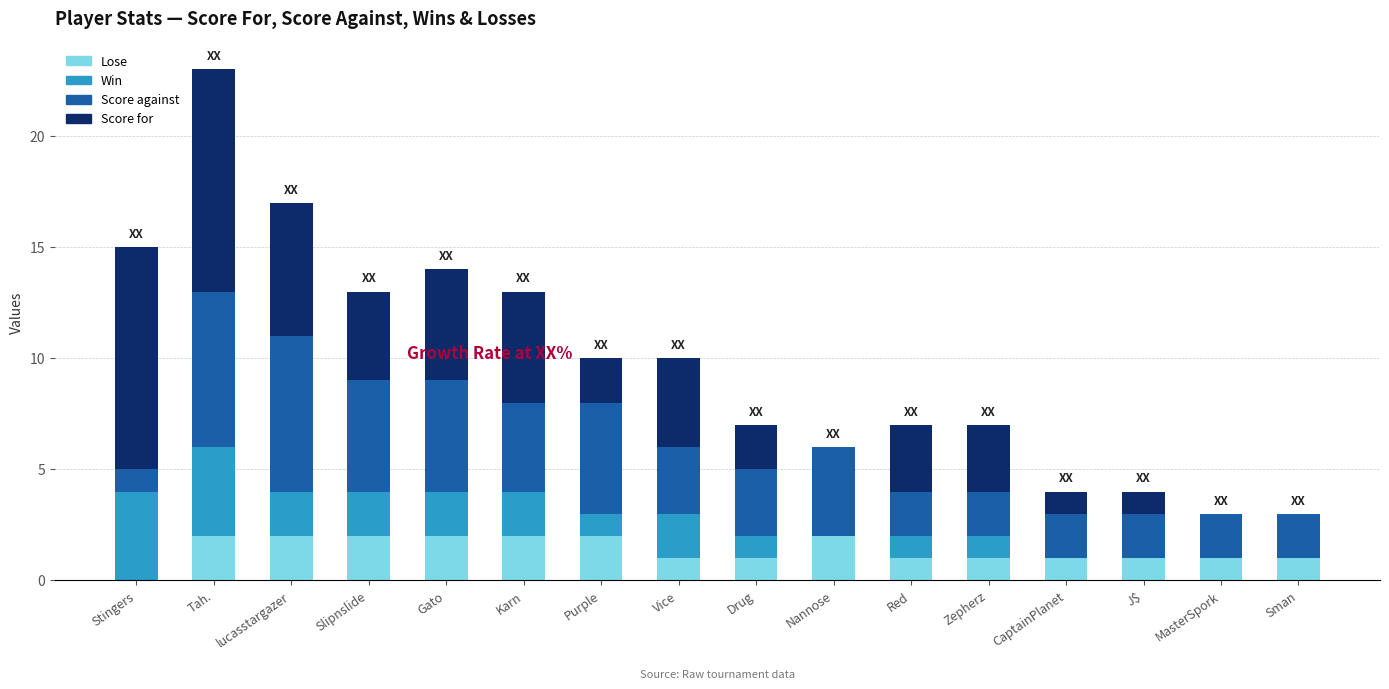

What is the sum of all Lose values?

22